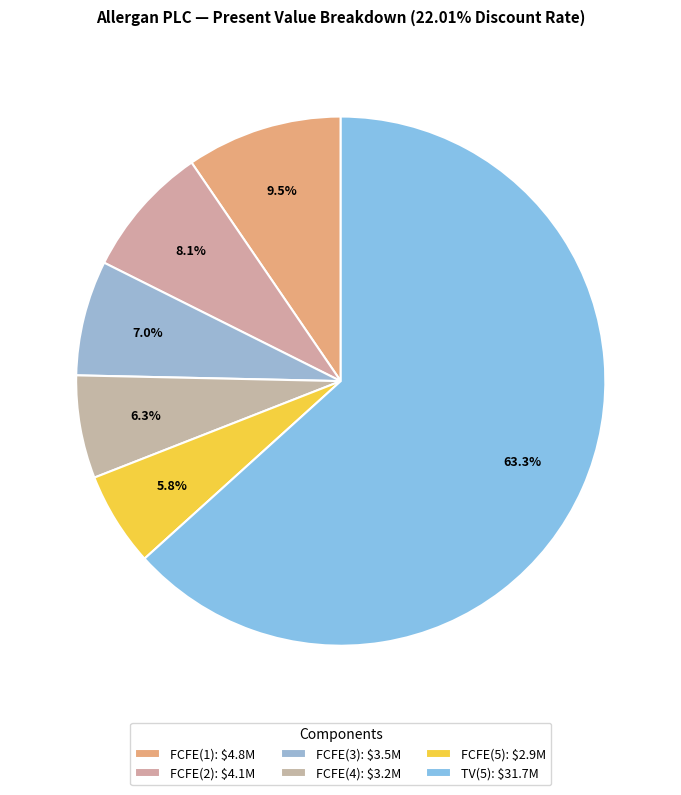

To the nearest percent, what percentage of the pie is FCFE(4)?

6%